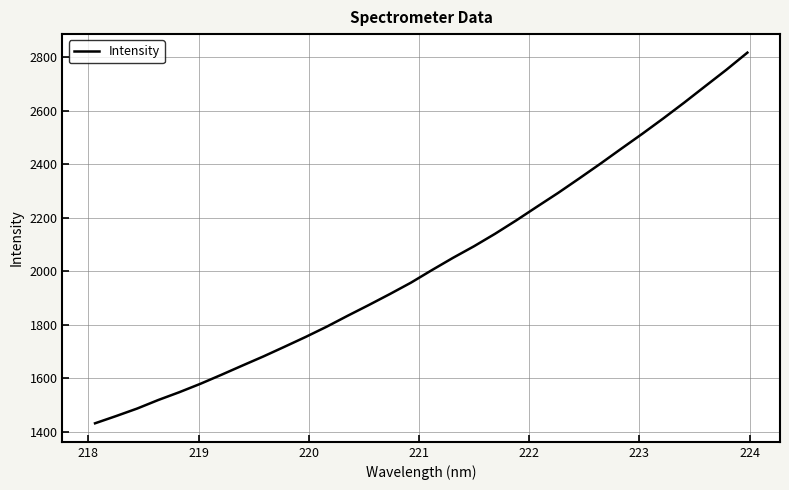

What is the smallest value displayed?

1432.6